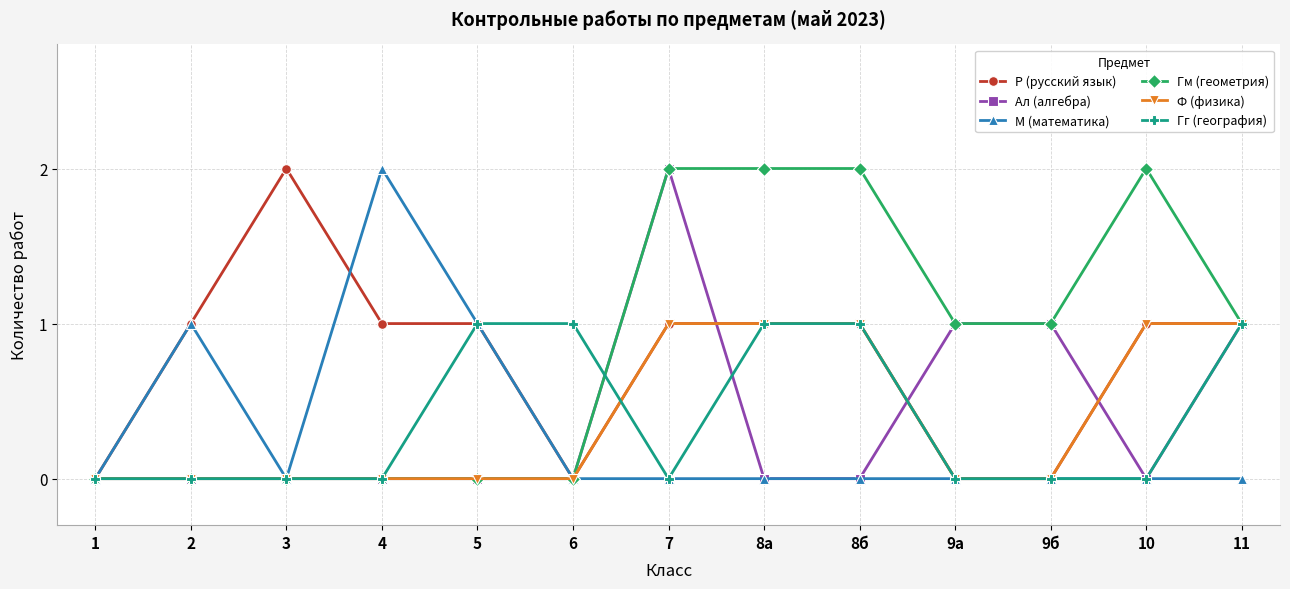

What is the value of the Ф (физика) point at the 9th from the left?

1